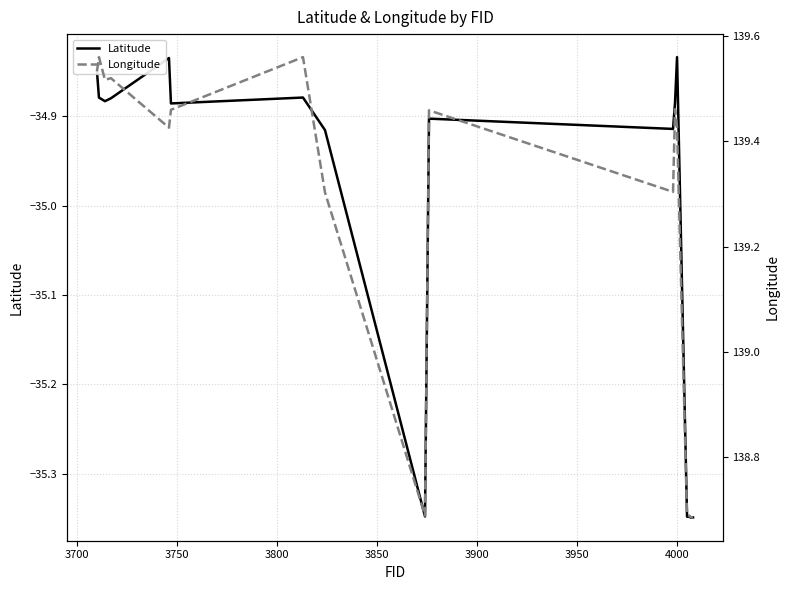

List the series in order of their overall mean, highest first.

Longitude, Latitude